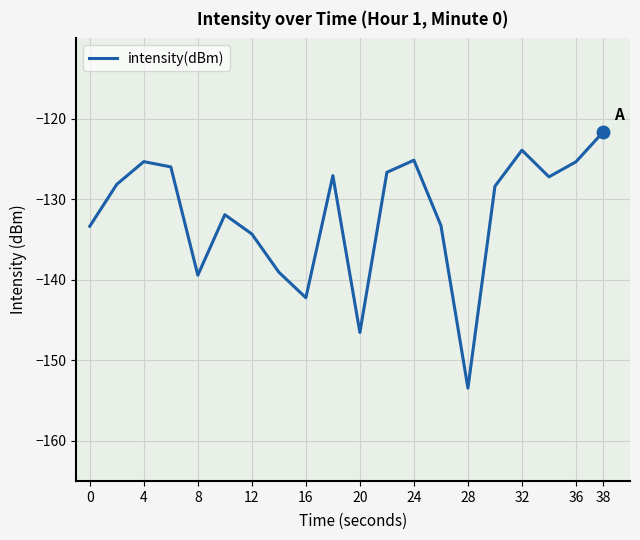

What is the difference between the maximum and second lowest values?

24.9